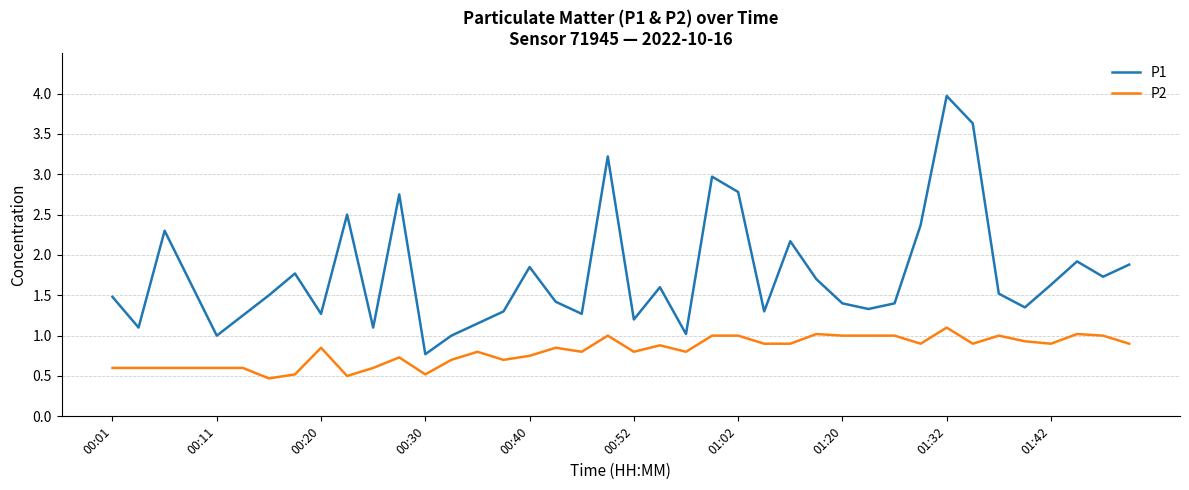

List the series in order of their peak value, highest first.

P1, P2